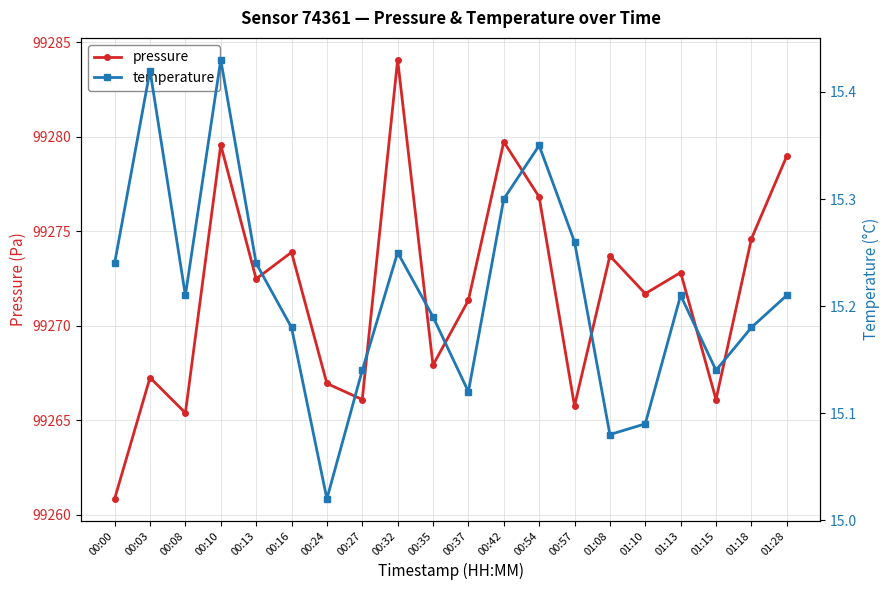

True or false: temperature and pressure cross at least once.

False